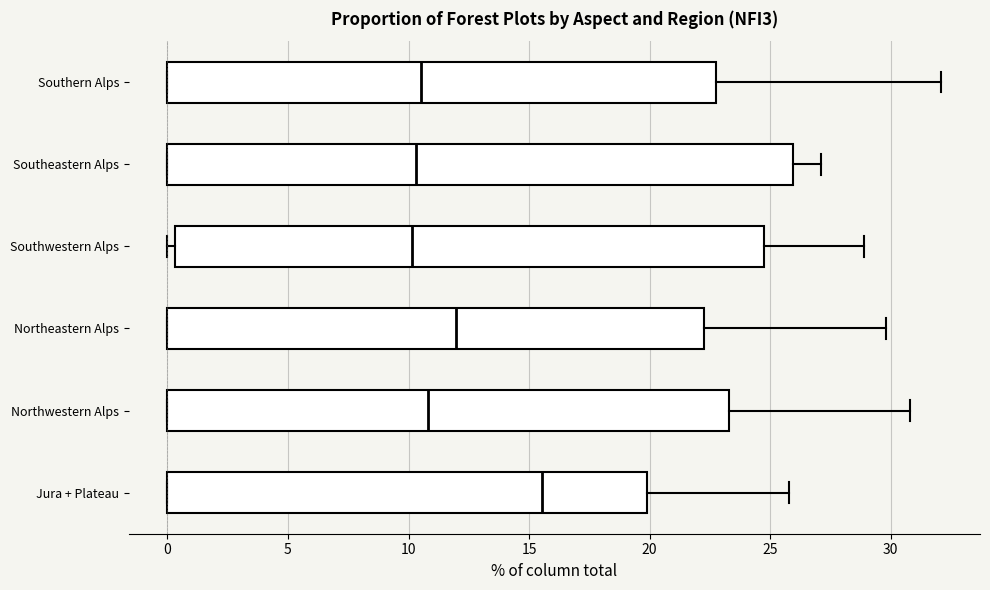

Reading bottom to top, transcribe this box plot: for each box, give where its median line is, the range the box spans, and where its two whiskers end, as read against the x-axis. The values are not printed on the chart, so give them approximately, as read against the axis.

Jura + Plateau: median 15.5, box 0.0 to 20.0, whiskers 0.0 to 26.0
Northwestern Alps: median 11.0, box 0.0 to 23.5, whiskers 0.0 to 31.0
Northeastern Alps: median 12.0, box 0.0 to 22.5, whiskers 0.0 to 30.0
Southwestern Alps: median 10.0, box 0.5 to 25.0, whiskers 0.0 to 29.0
Southeastern Alps: median 10.5, box 0.0 to 26.0, whiskers 0.0 to 27.0
Southern Alps: median 10.5, box 0.0 to 23.0, whiskers 0.0 to 32.0